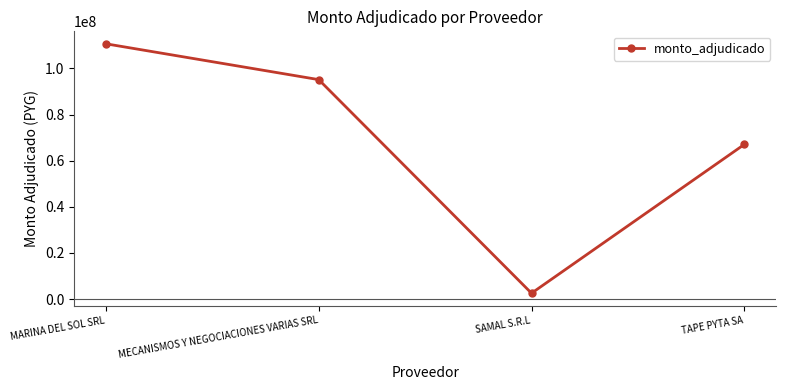

How many values are below 95127300?

2